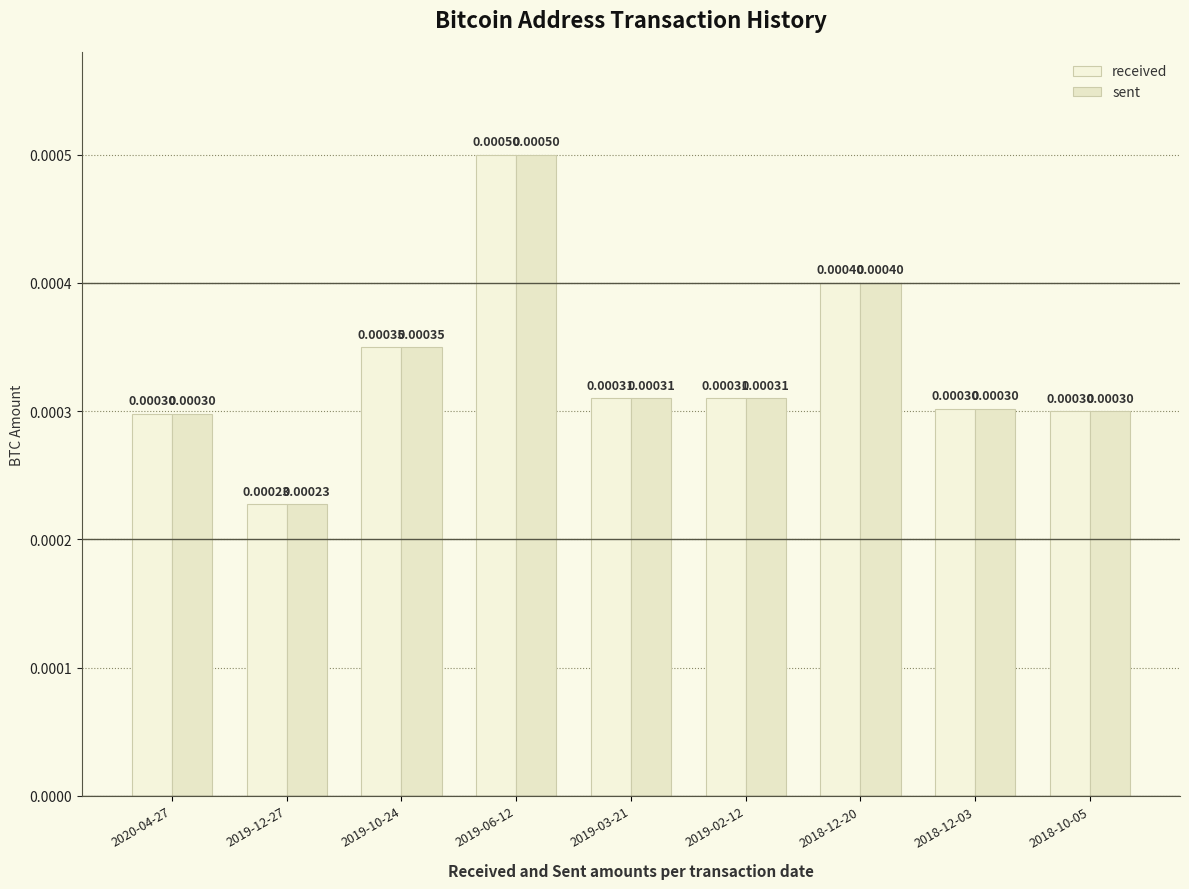

At which label does sent reach its peak?

2019-06-12